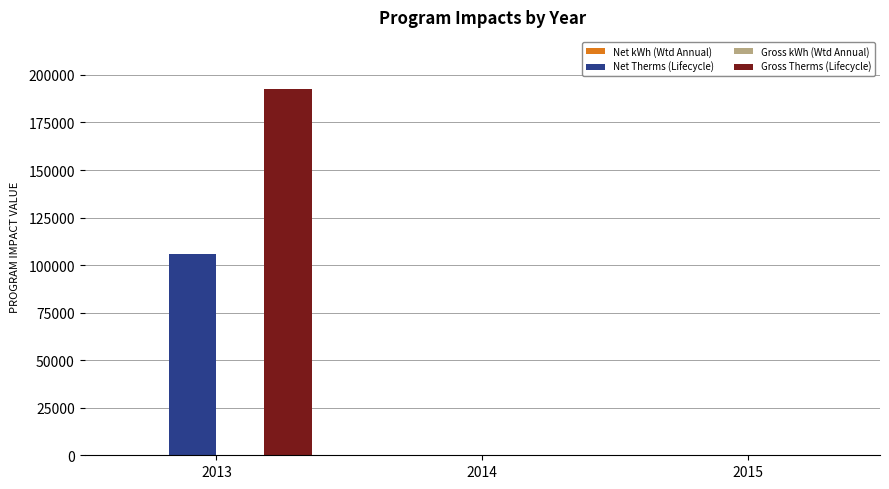

Are the bars grouped side by side (vs. stacked)?

Yes